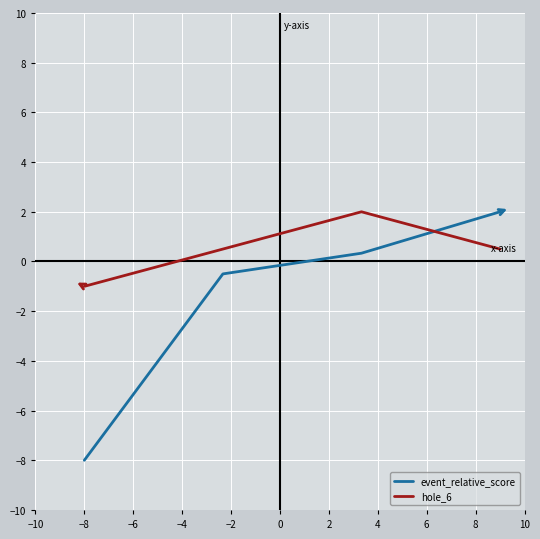

In hole_6, how many points are higher than both neighbors (excluding endpoints)?

1